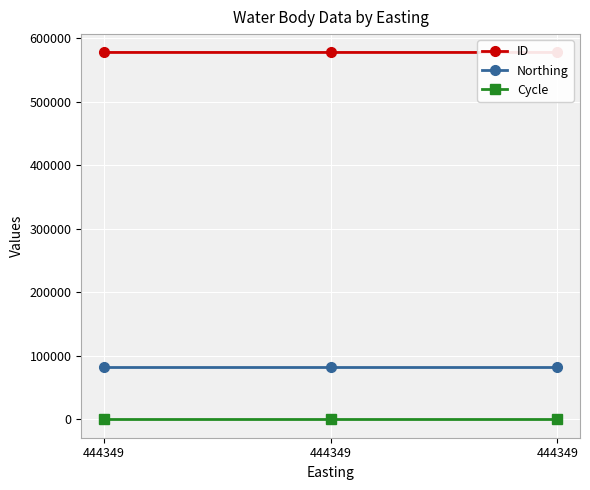

How many series are shown in this chart?

3